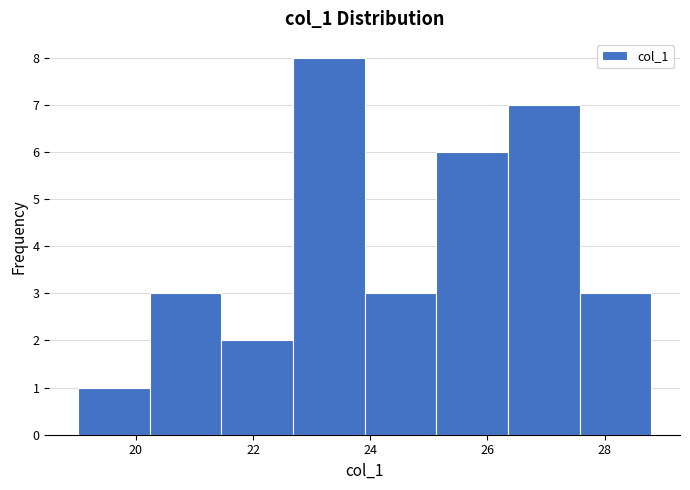

Which range on the x-axis has the tallest bar?

22.6 to 24.0